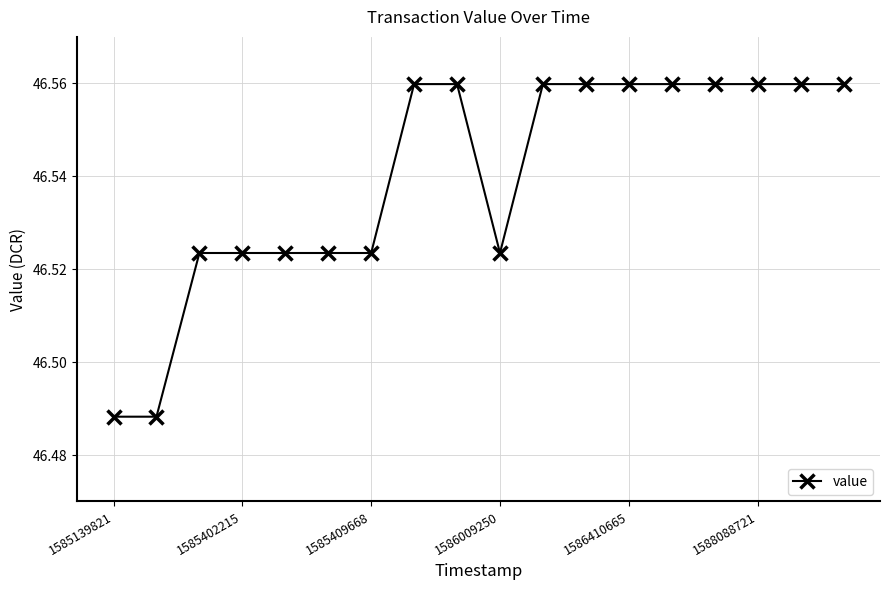

Count the values in the range 46 to 47.

18